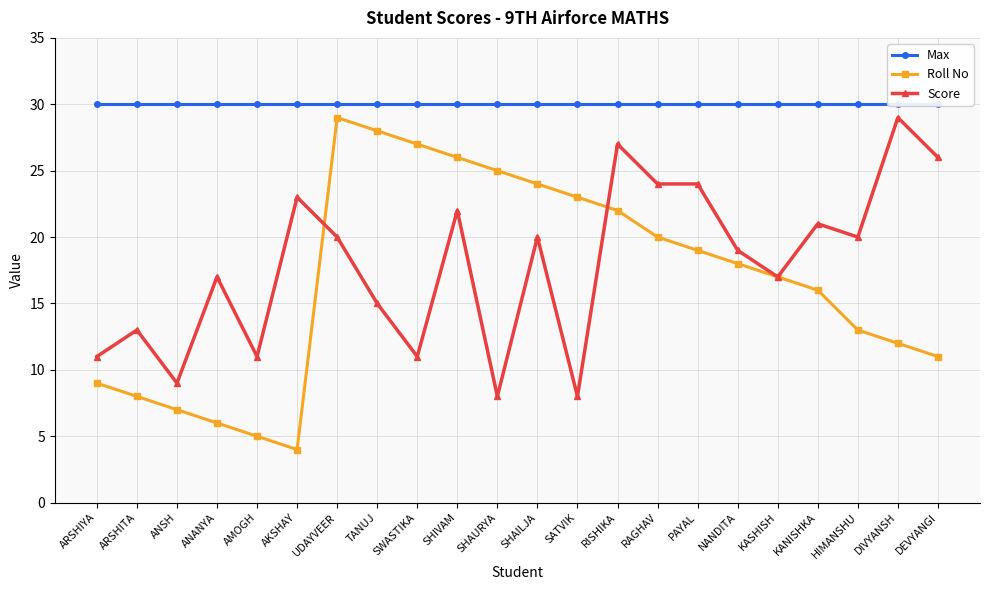

True or false: Score and Max intersect in this chart.

False